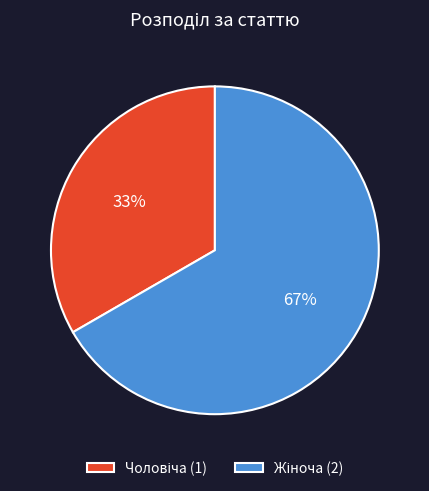

How many segments does this pie chart have?

2